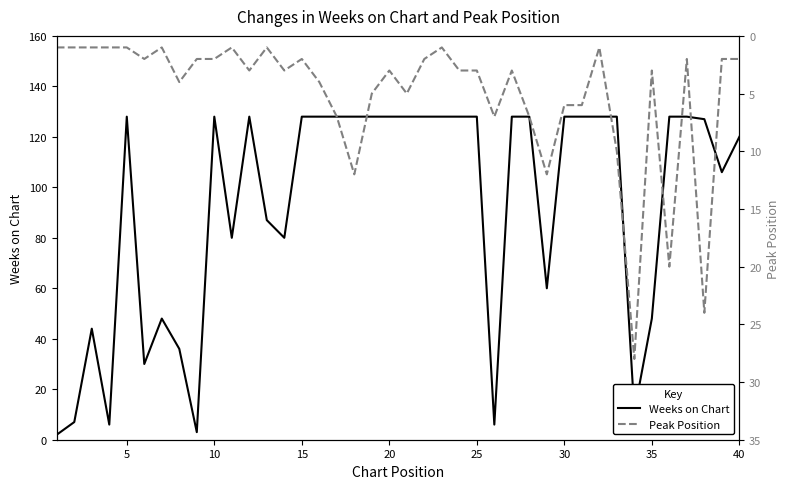

What is the minimum value for Weeks on Chart?

2